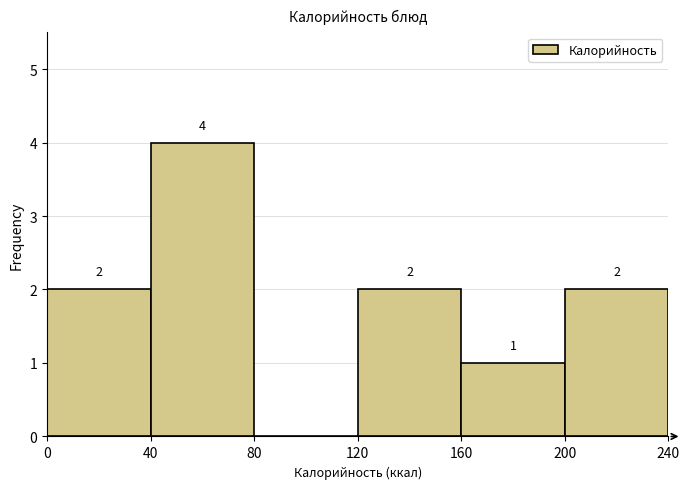

Over which range of the x-axis is the bar tallest?

40 to 80